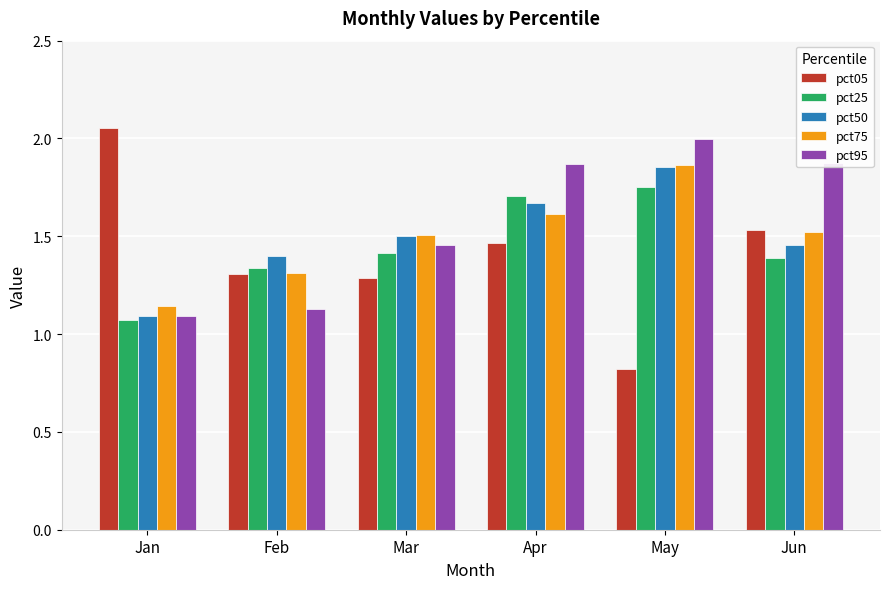

Does the chart contain any negative values?

No